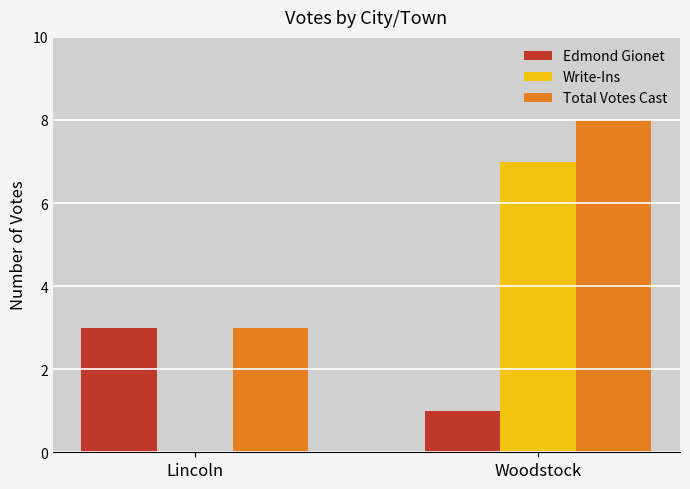

Count the number of data series in this chart.

3